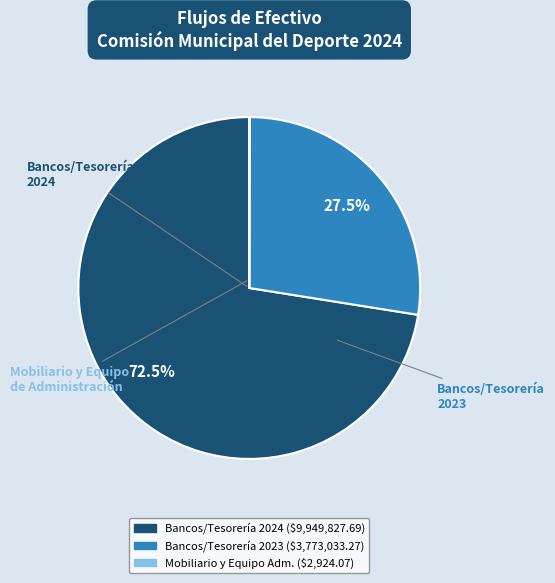

Is there any slice that represents more than half of the pie?

Yes